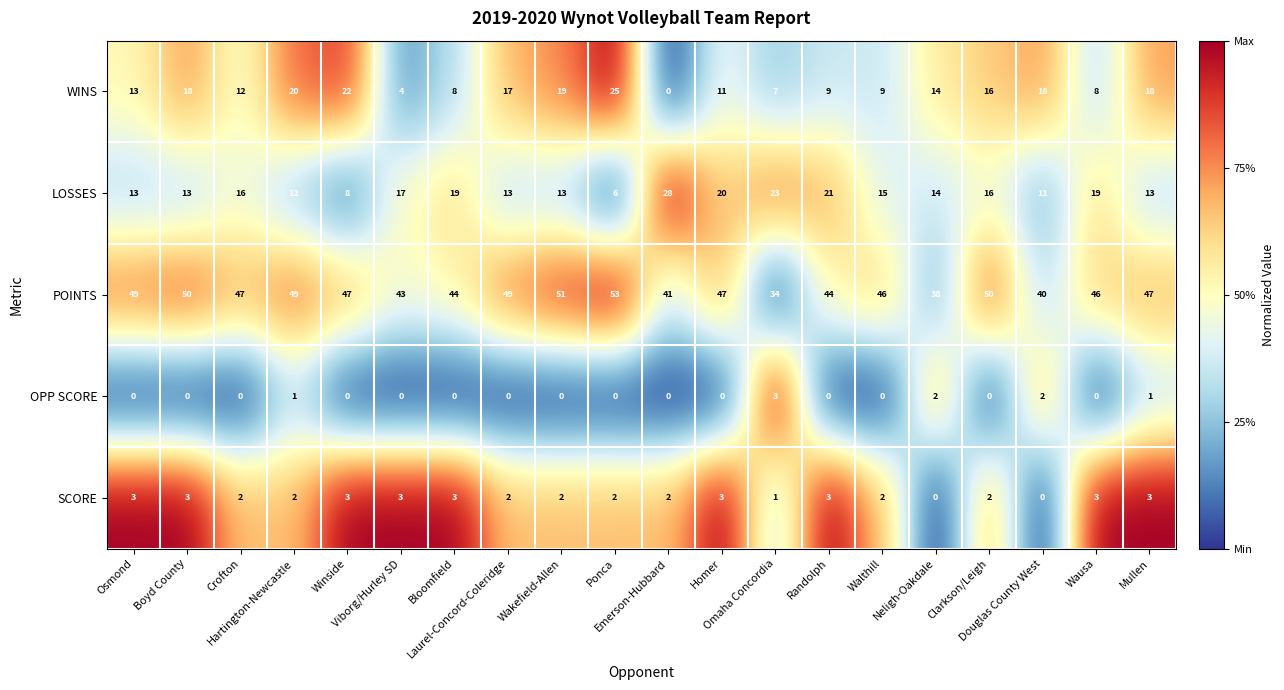

What is the greatest value displayed?

53